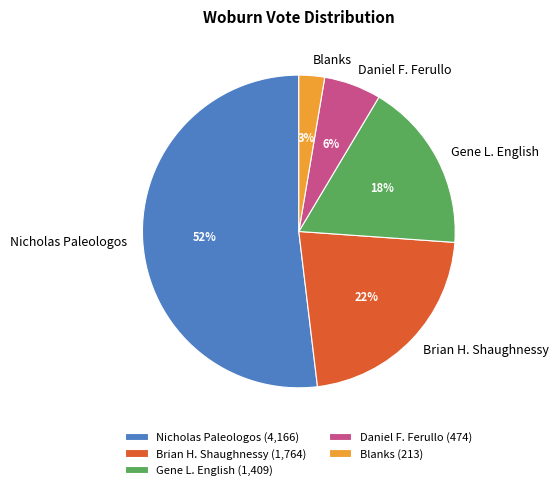

Is it true that Nicholas Paleologos is 52% of the pie?

True